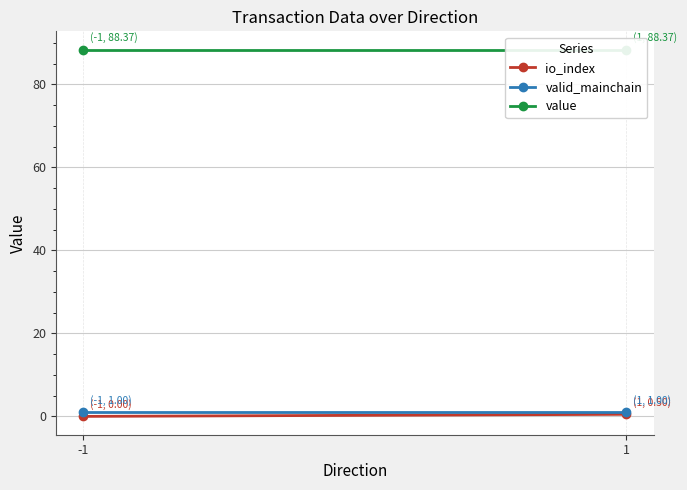

Is the value of valid_mainchain at -1 greater than the value of value at -1?

No